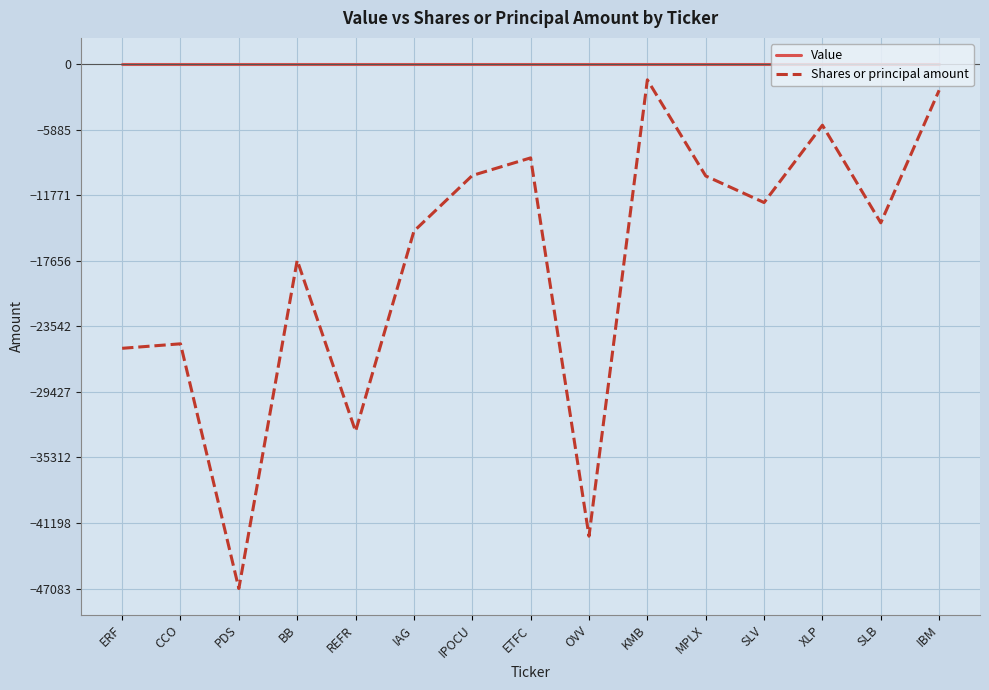

What is the minimum value shown in the chart?

-47083